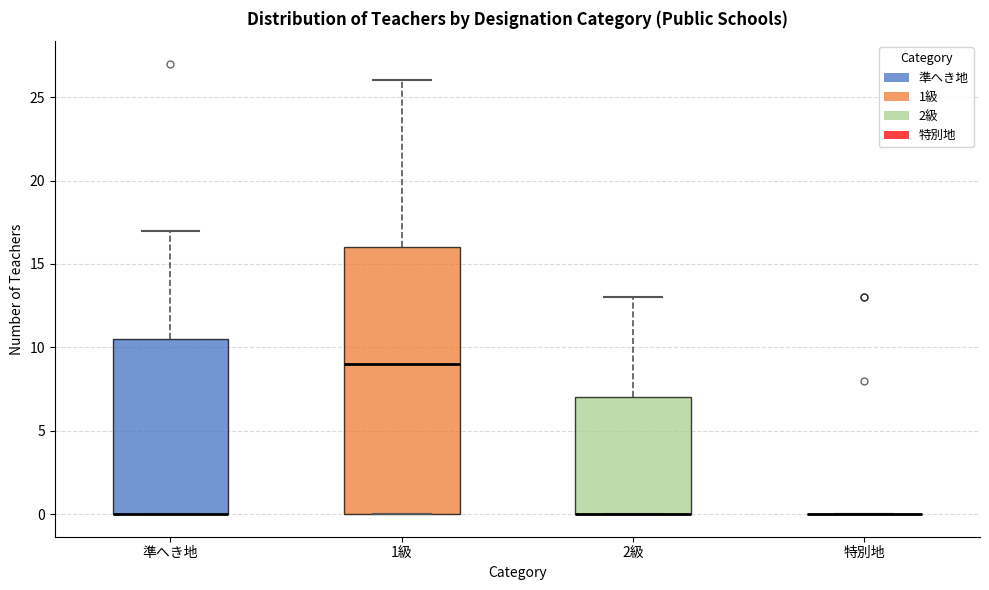

Reading left to right, transcribe this box plot: for each box, give where its median line is, the range the box spans, and where its two whiskers end, as read against the y-axis. The values are not printed on the chart, so give them approximately, as read against the axis.

準へき地: median 0.0 (drawn on the box's lower edge), box 0.0 to 10.5, whiskers 0.0 to 17.0
1級: median 9.0, box 0.0 to 16.0, whiskers 0.0 to 26.0
2級: median 0.0 (drawn on the box's lower edge), box 0.0 to 7.0, whiskers 0.0 to 13.0
特別地: box collapsed to a line at 0.0, whiskers 0.0 to 0.0